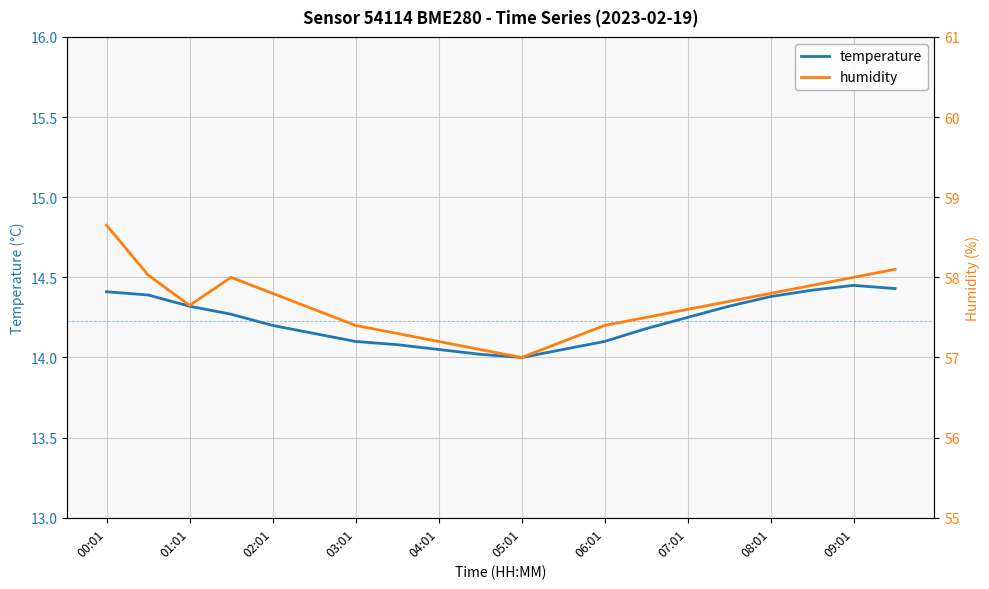

The value of temperature at 01:01 is 14.3. True or false?

True